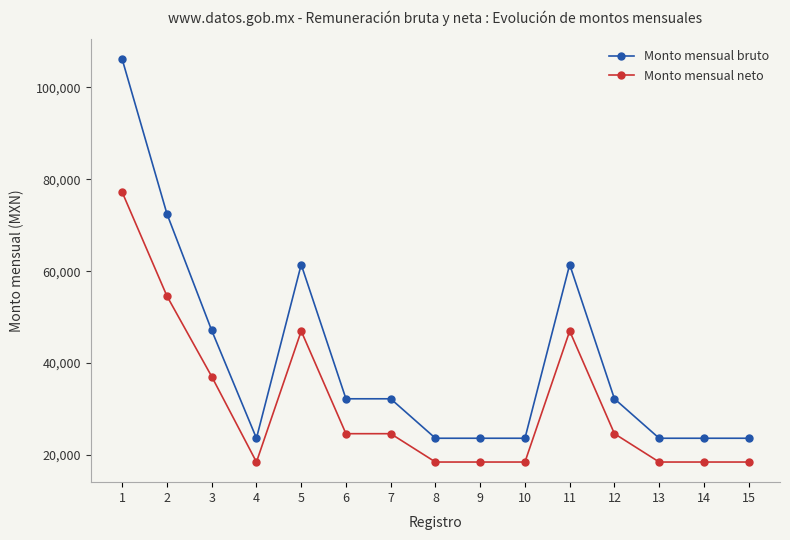

What is the total value across all series at 4?

42114.8